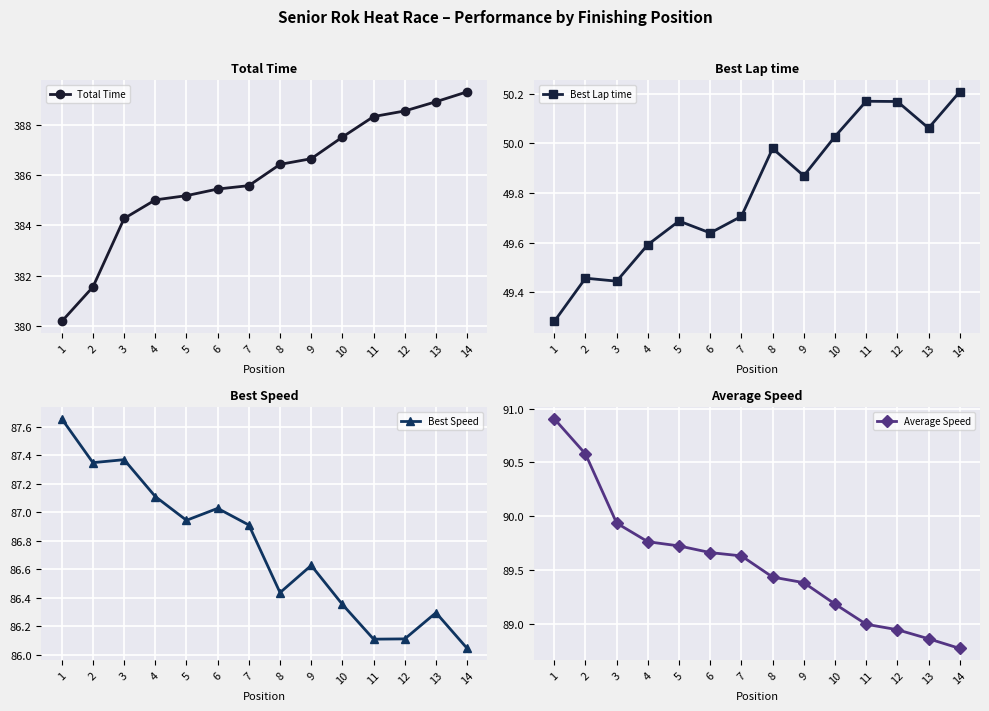

What is the difference between the second highest and minimum values in the Best Lap time series?

0.9